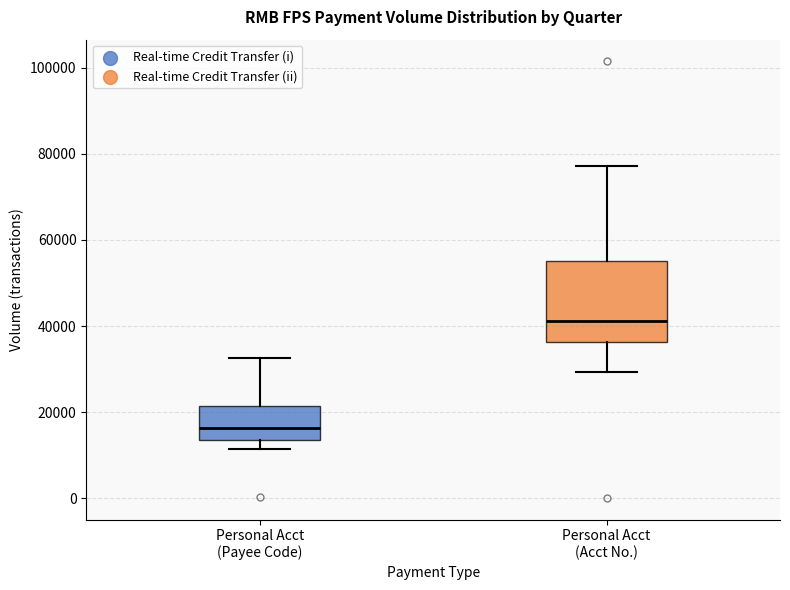

Comparing the boxes themselves (not the whiskers), which one is the tallest?

Personal Acct (Acct No.)